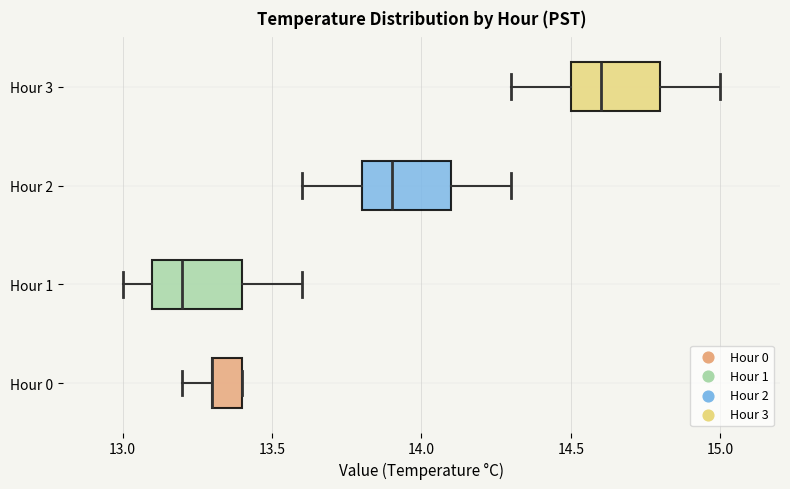

Reading bottom to top, read every box against the x-axis: the position of its median line, the range the box covers, and the ends of its whiskers. The values are not printed on the chart, so give them approximately, as read against the axis.

Hour 0: median 13.3 (drawn on the box's left edge), box 13.3 to 13.4, whiskers 13.2 to 13.4
Hour 1: median 13.2, box 13.1 to 13.4, whiskers 13.0 to 13.6
Hour 2: median 13.9, box 13.8 to 14.1, whiskers 13.6 to 14.3
Hour 3: median 14.6, box 14.5 to 14.8, whiskers 14.3 to 15.0